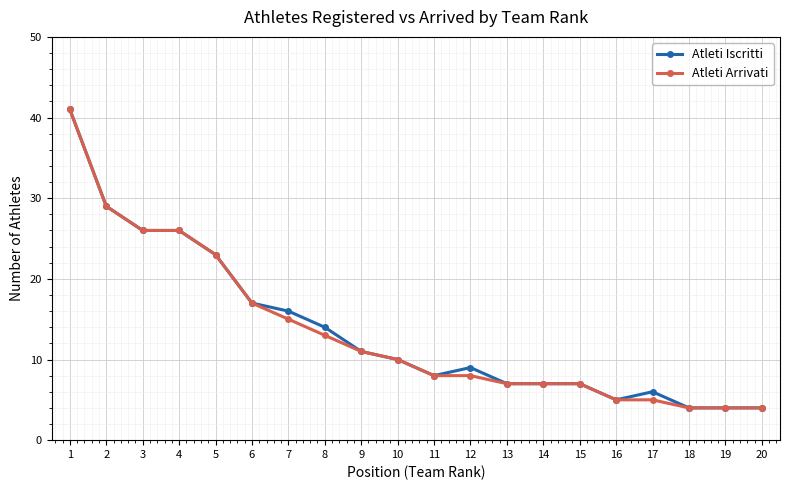

Is it true that Atleti Iscritti equals 10 at 10?

True